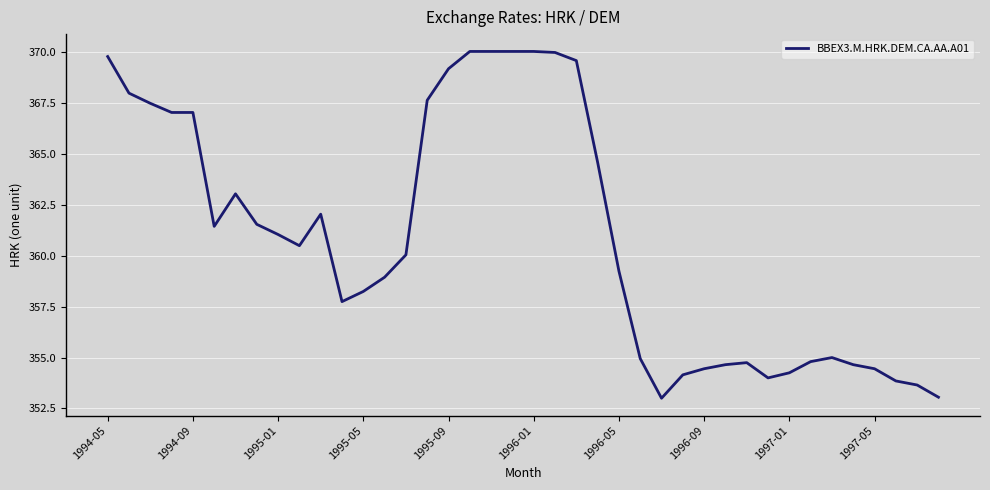

What is the smallest value displayed?

353.0